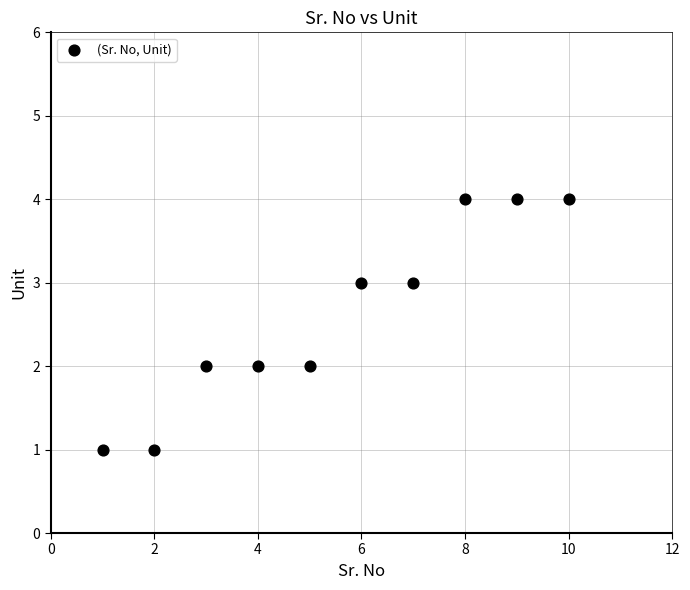

What is the average X value?

6